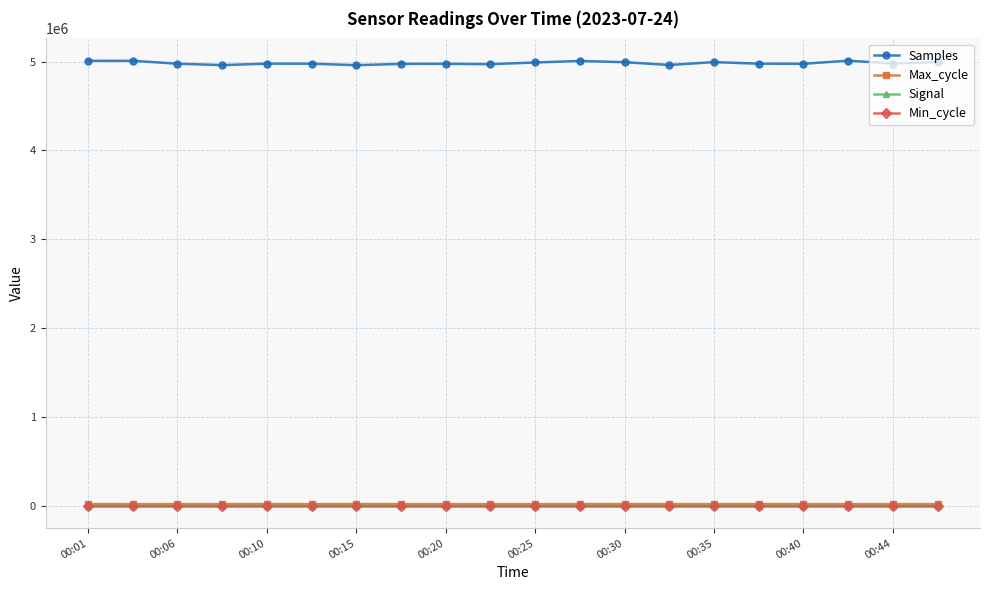

How many distinct data groups are displayed?

4